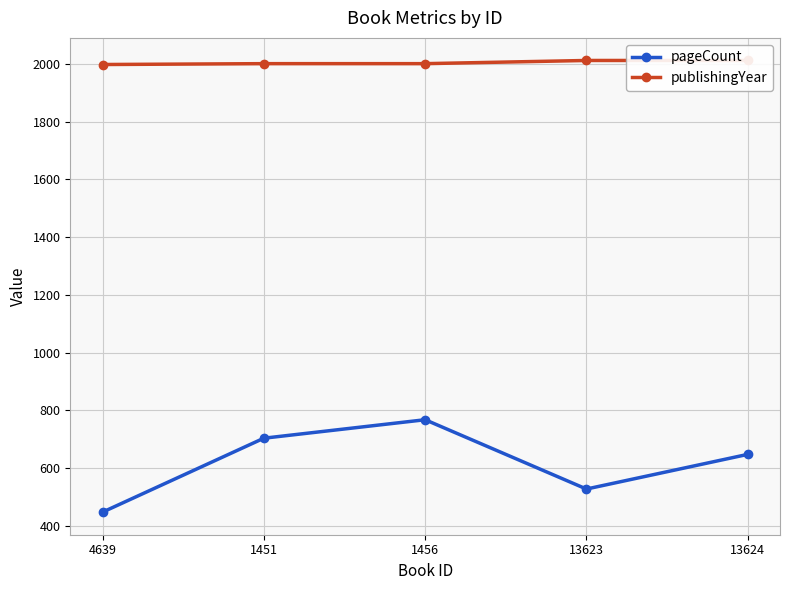

At which category is the sum across all series the highest?

1456